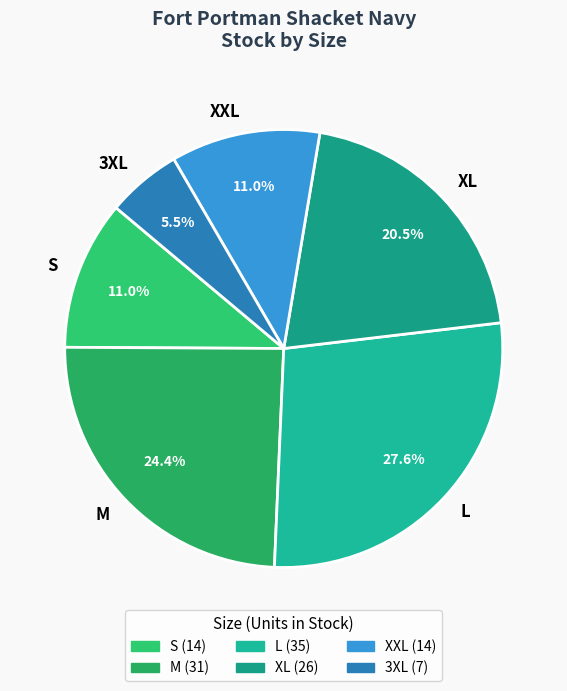

To the nearest percent, what is the average slice percentage?

17%